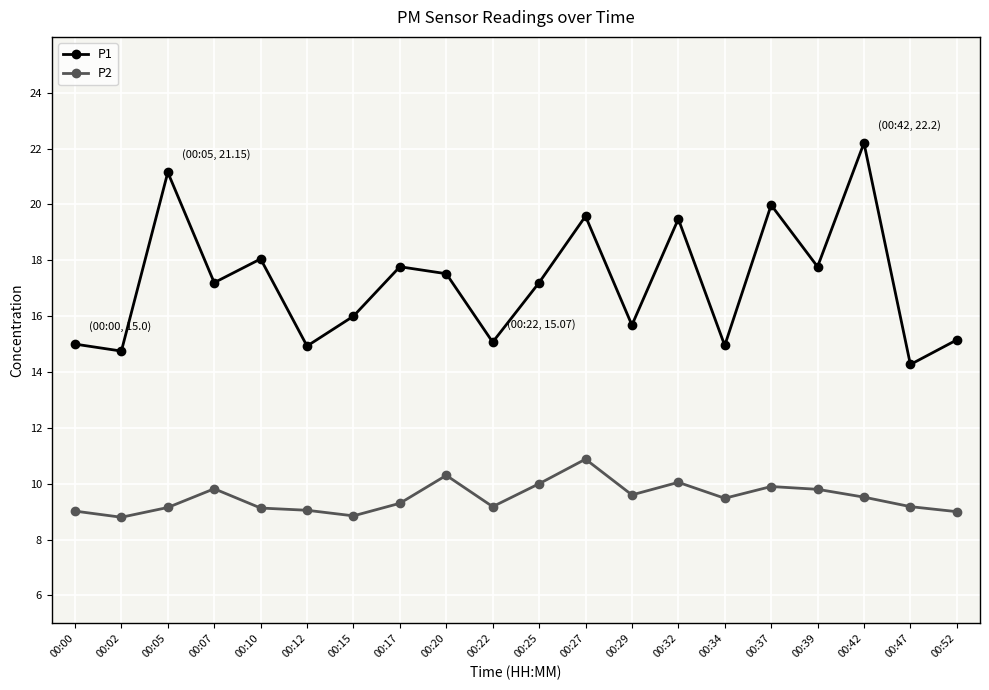

Between 00:29 and 00:32, which series saw the biggest shift?

P1